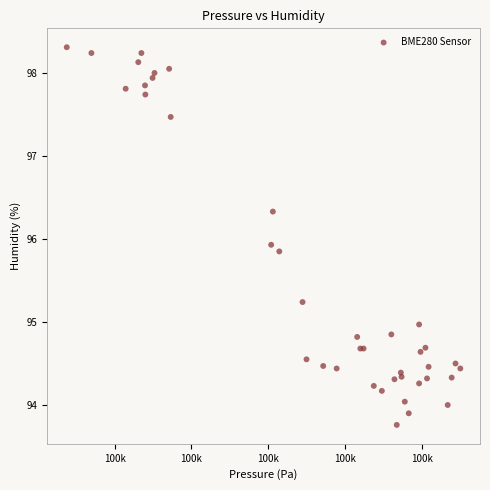

What Y value in the scatter plot is closest to 96?

95.9